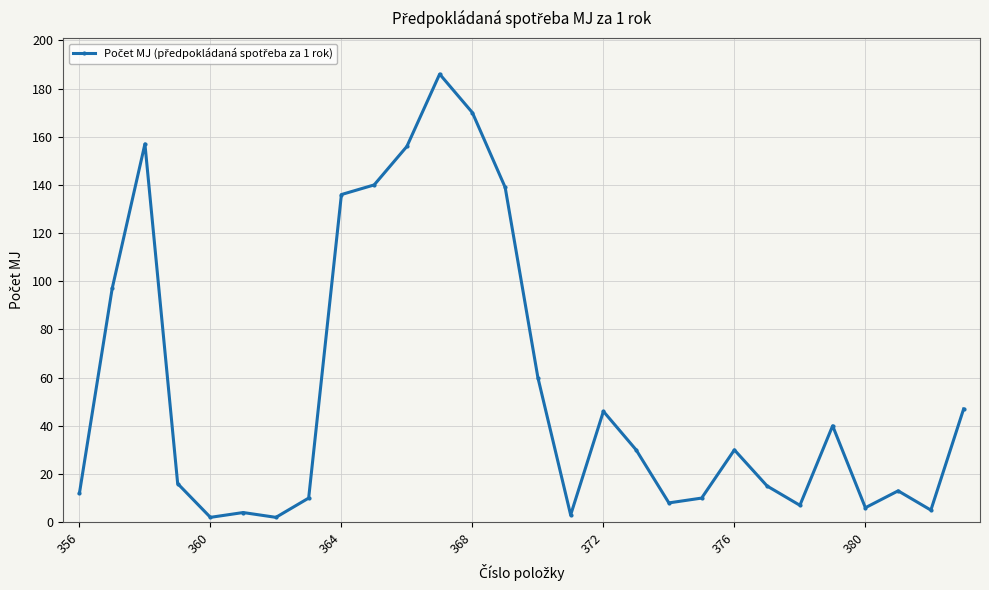

Reading left to right, extract all data points from this chart.

12	97	157	16	2	4	2	10	136	140	156	186	170	139	60	3	46	30	8	10	30	15	7	40	6	13	5	47